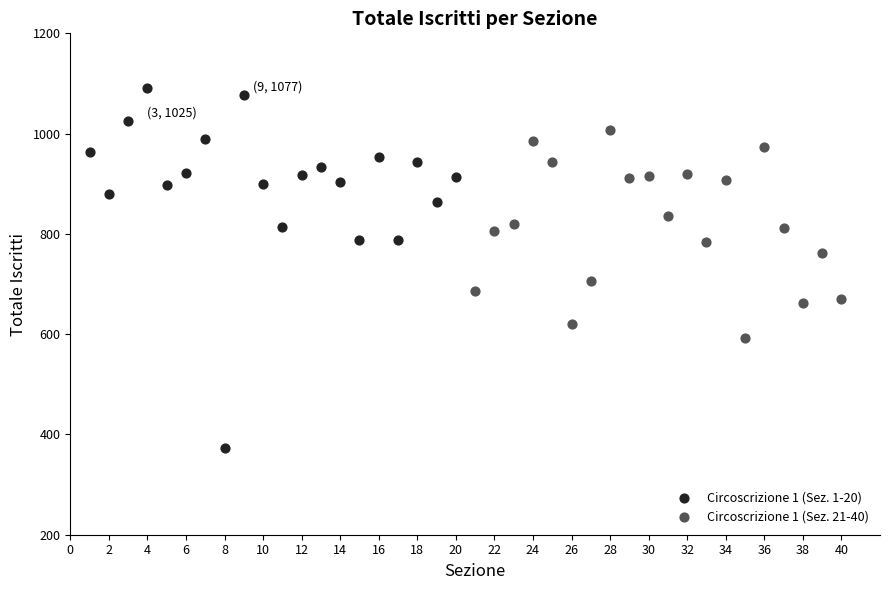

Which series reaches the maximum Y coordinate?

Circoscrizione 1 (Sez. 1-20)